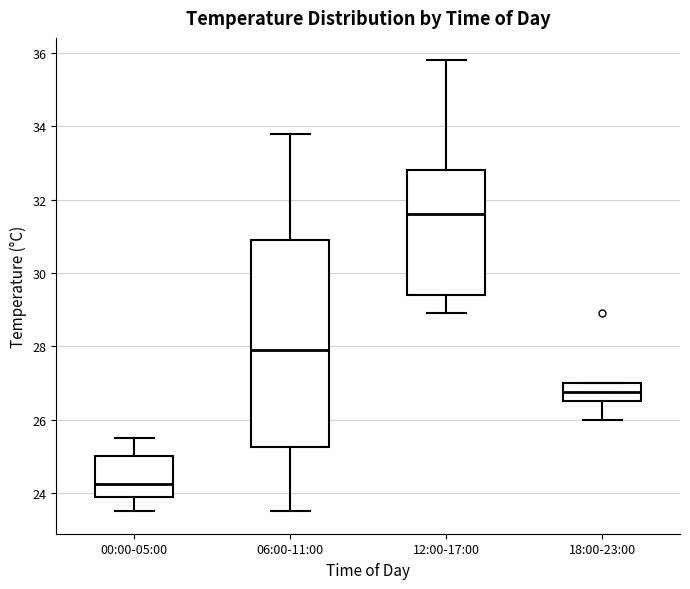

Reading left to right, transcribe this box plot: for each box, give where its median line is, the range the box spans, and where its two whiskers end, as read against the y-axis. The values are not printed on the chart, so give them approximately, as read against the axis.

00:00-05:00: median 24.2, box 23.8 to 25.0, whiskers 23.6 to 25.6
06:00-11:00: median 28.0, box 25.2 to 31.0, whiskers 23.6 to 33.8
12:00-17:00: median 31.6, box 29.4 to 32.8, whiskers 29.0 to 35.8
18:00-23:00: median 26.8, box 26.6 to 27.0, whiskers 26.0 to 27.0